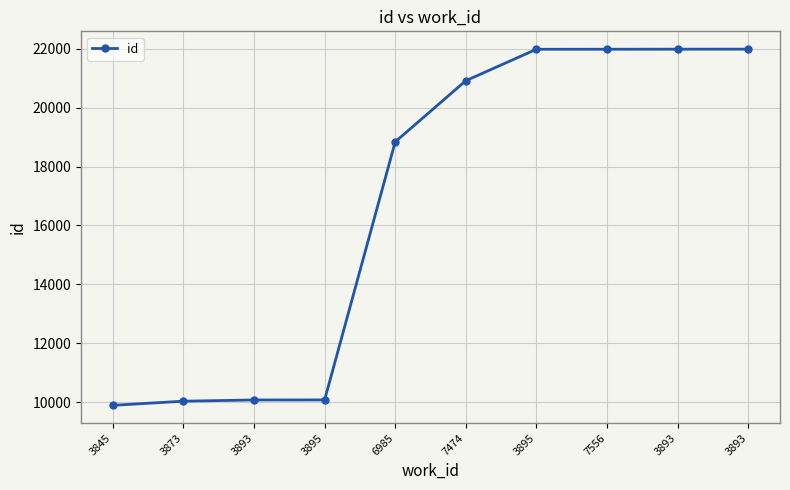

How many lines are shown in the chart?

1